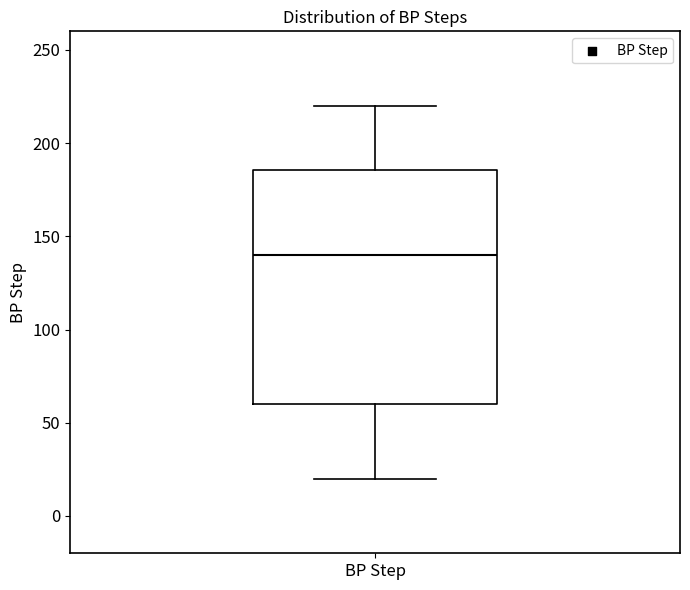

Read this box plot against the y-axis: the position of the median line, the range covered by the box, and the ends of both whiskers. The values are not printed on the chart, so give them approximately, as read against the axis.

median 140, box 60 to 185, whiskers 20 to 220